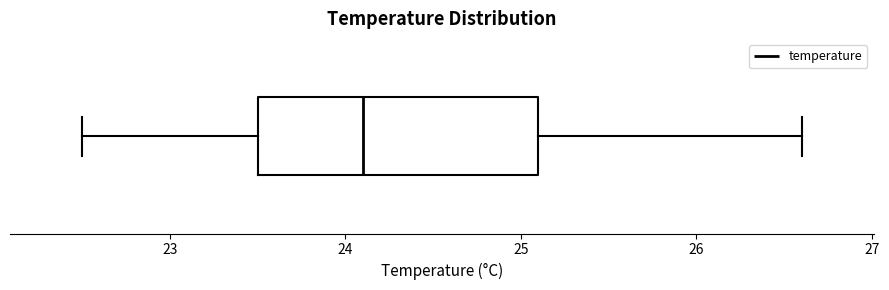

Read this box plot against the x-axis: the position of the median line, the range covered by the box, and the ends of both whiskers. The values are not printed on the chart, so give them approximately, as read against the axis.

median 24.1, box 23.5 to 25.1, whiskers 22.5 to 26.6